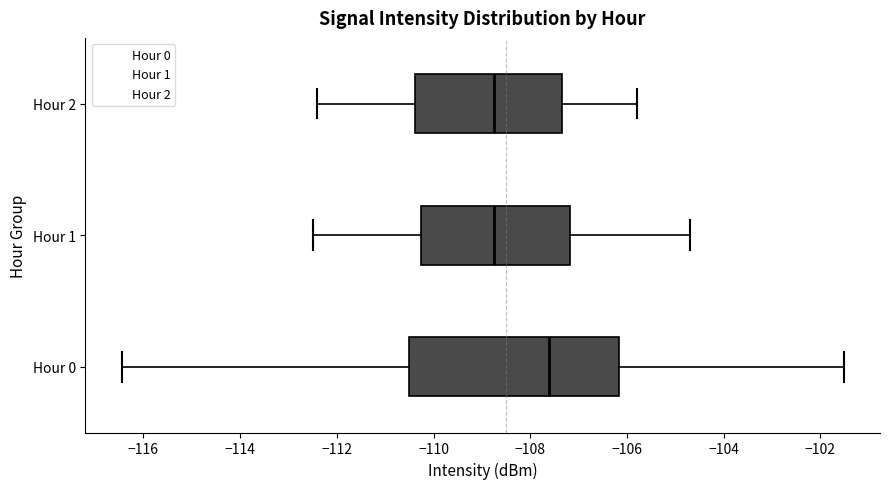

Which box is the widest, from its left edge to its right edge?

Hour 0